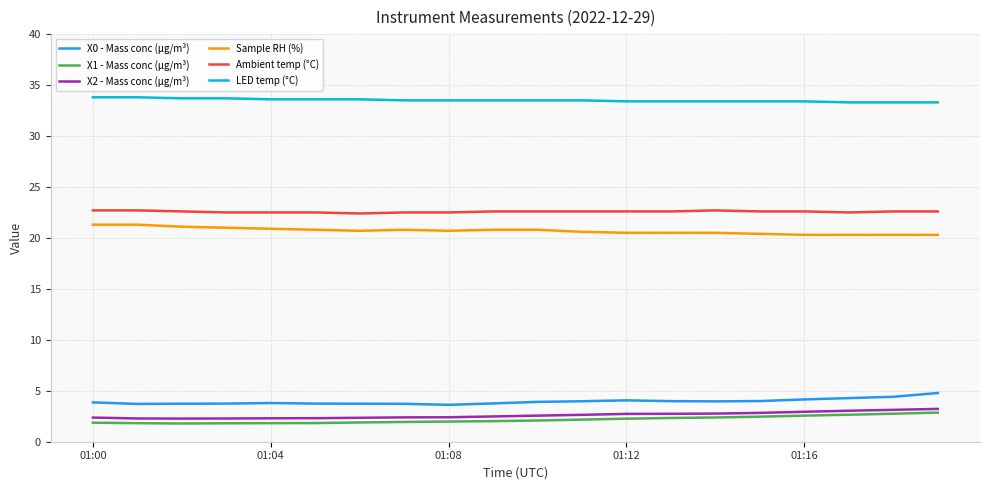

Which series has the largest total across all categories?

LED temp (°C)